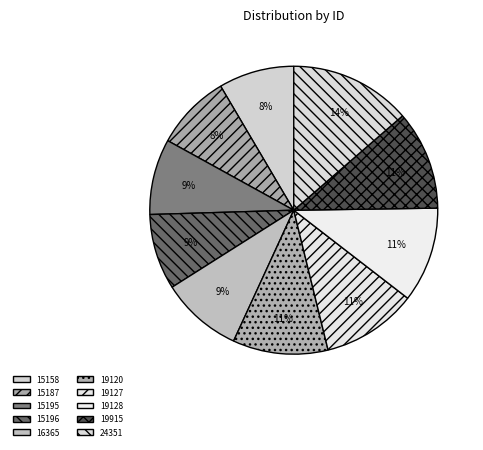

How many segments does this pie chart have?

10